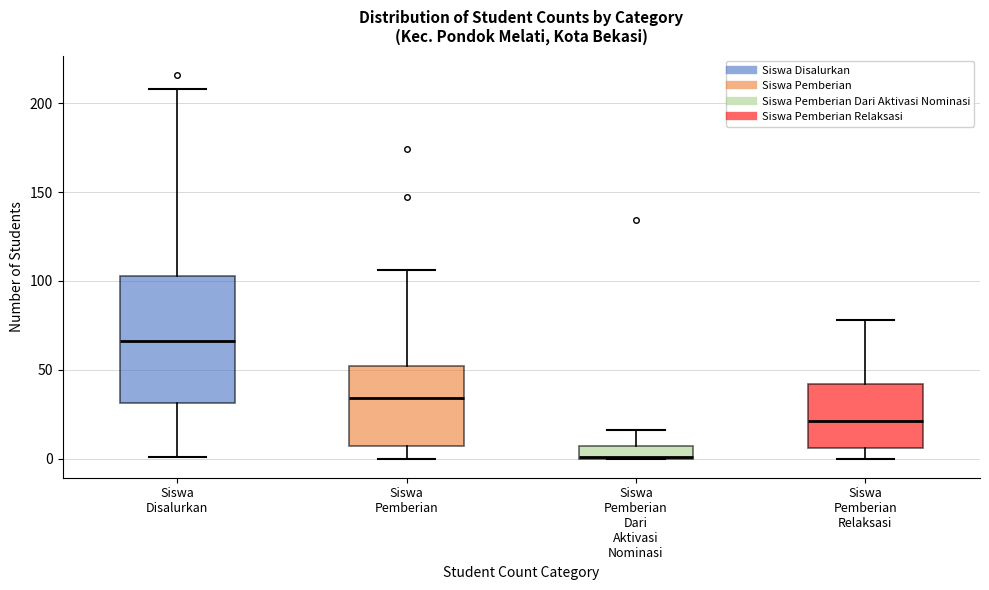

Which box is the tallest, from its lower edge to its upper edge?

Siswa Disalurkan